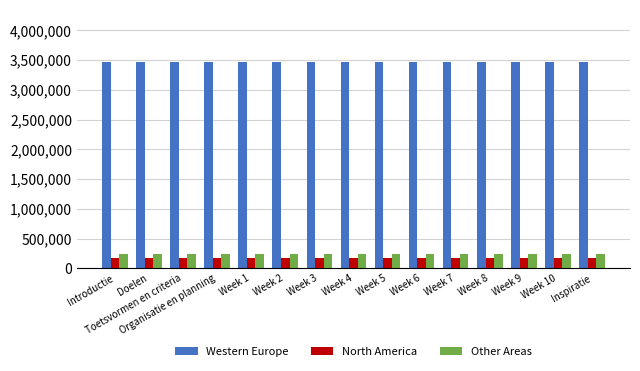

Is the value of Western Europe at Organisatie en planning greater than the value of Other Areas at Inspiratie?

Yes